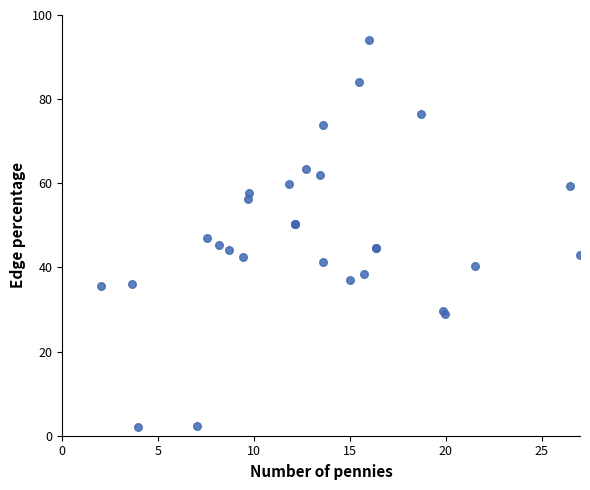

What Y value in the scatter plot is closest to 48?

46.9